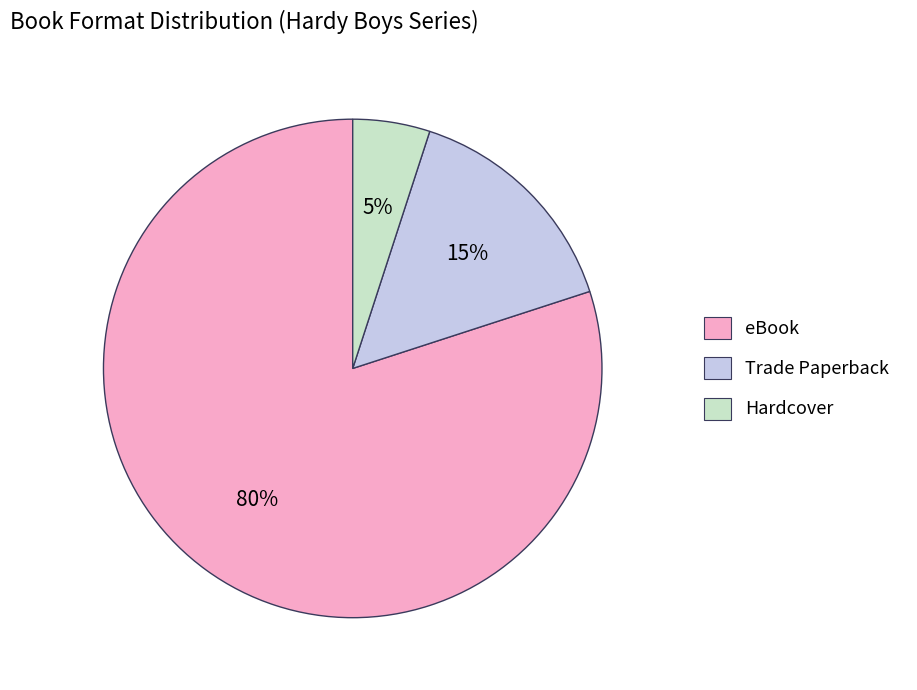

Which slice is the smallest?

Hardcover